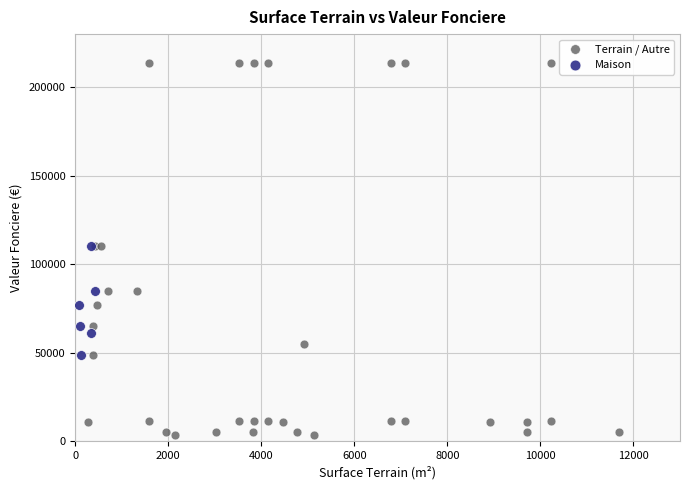

What are all the series names shown in the legend?

Terrain / Autre, Maison